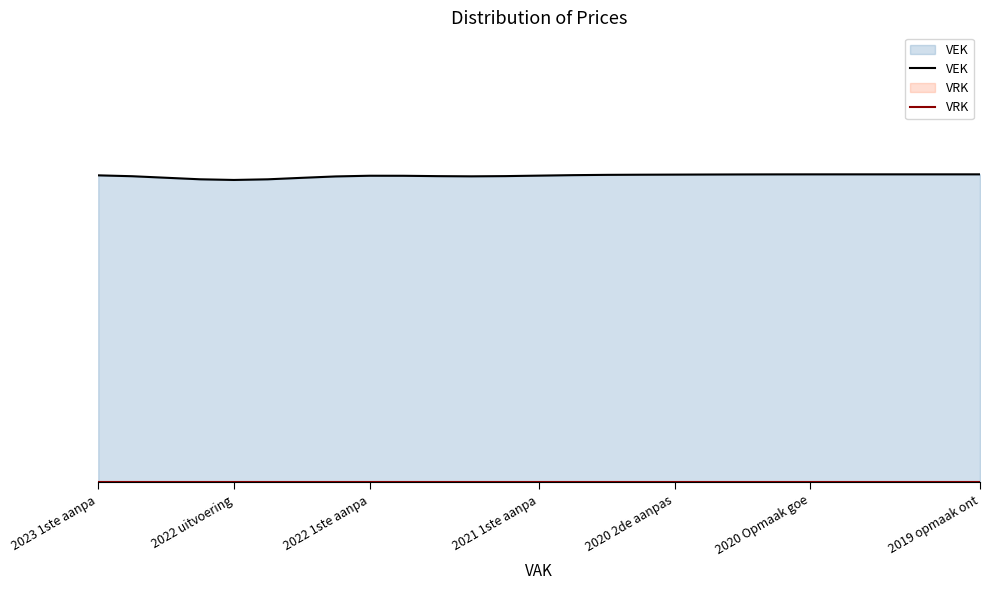

Does the chart display data point markers on the line(s)?

No